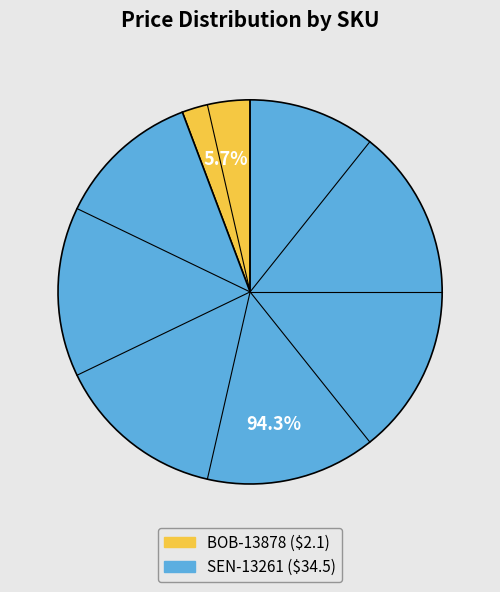

To the nearest percent, what is the average slice percentage?

50%